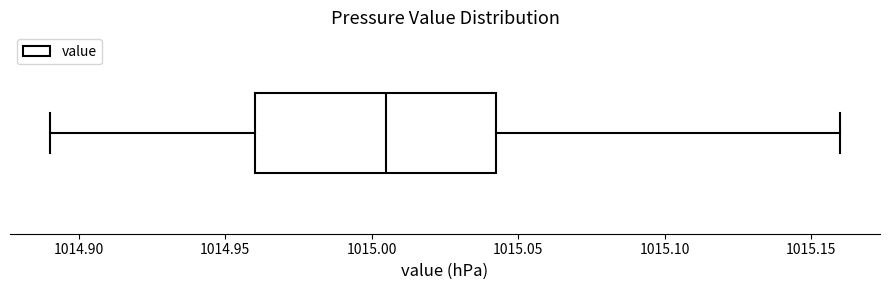

Read this box plot against the x-axis: the position of the median line, the range covered by the box, and the ends of both whiskers. The values are not printed on the chart, so give them approximately, as read against the axis.

median 1015.005, box 1014.960 to 1015.045, whiskers 1014.890 to 1015.160